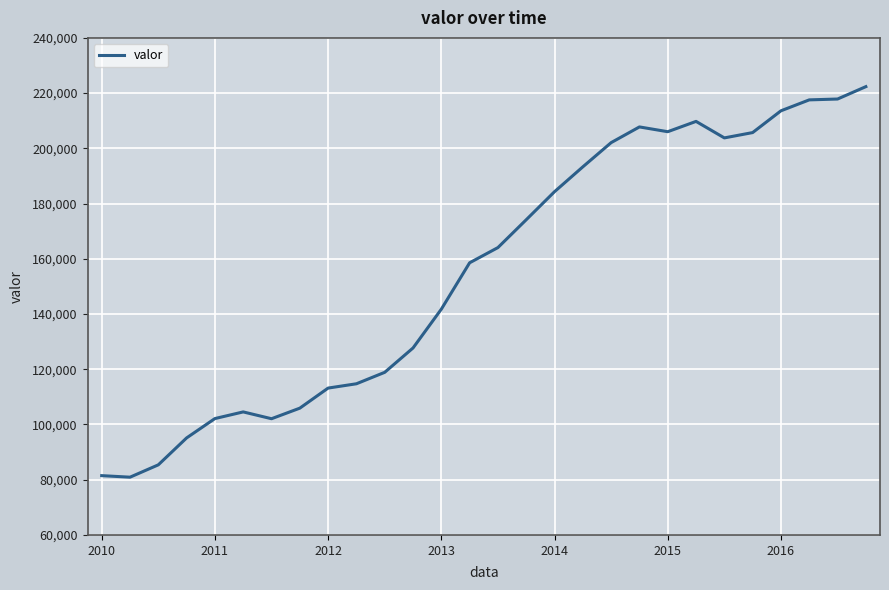

What is the smallest value displayed?

80916